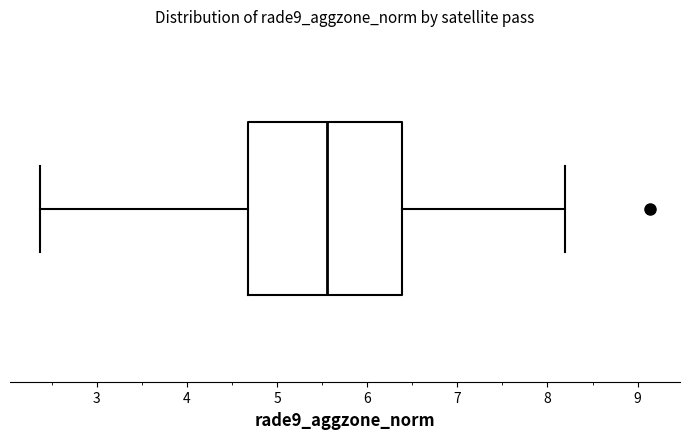

Read this box plot against the x-axis: the position of the median line, the range covered by the box, and the ends of both whiskers. The values are not printed on the chart, so give them approximately, as read against the axis.

median 5.6, box 4.7 to 6.4, whiskers 2.4 to 8.2